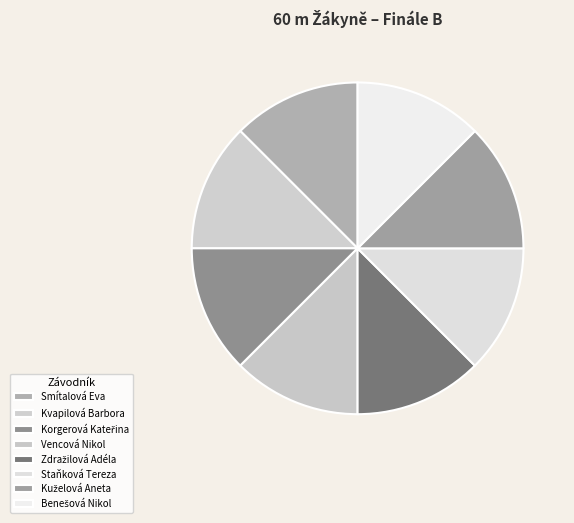

What is the largest slice in the pie chart?

Benešová Nikol